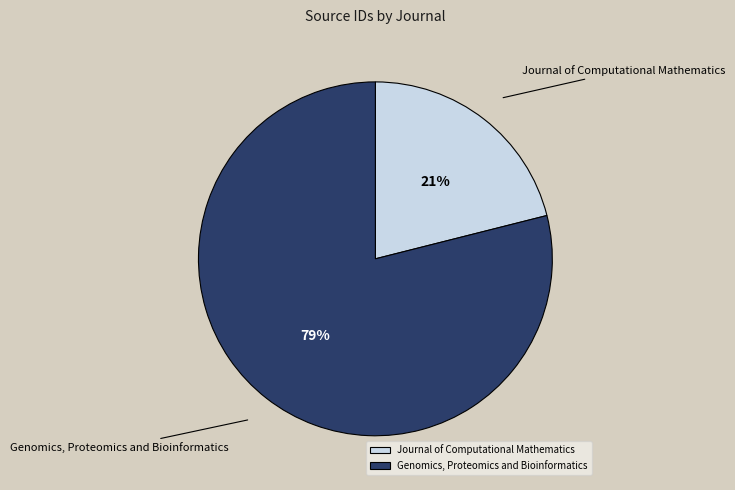

Is the sum of Genomics, Proteomics and Bioinformatics and Journal of Computational Mathematics greater than half?

Yes